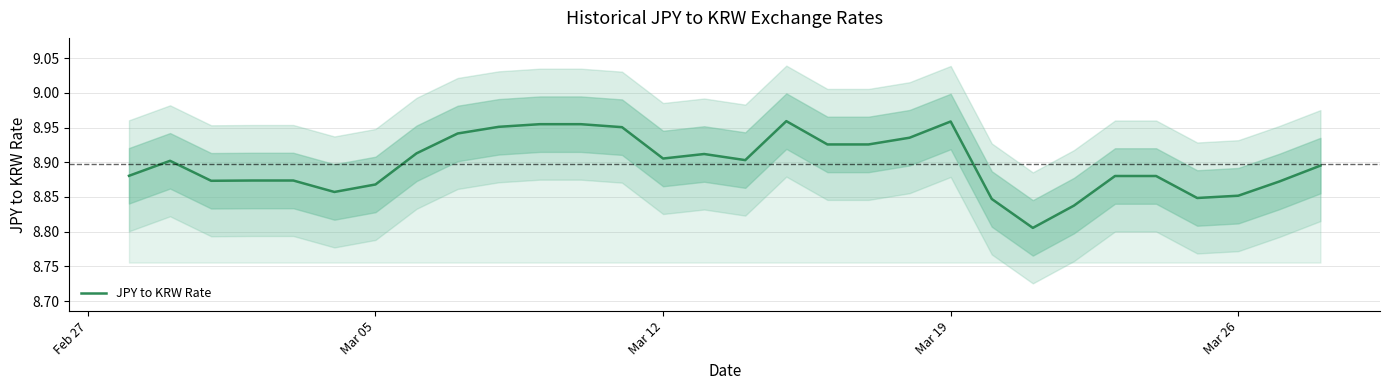

Is it true that JPY to KRW Rate equals 12.9 at Mar 19?

False